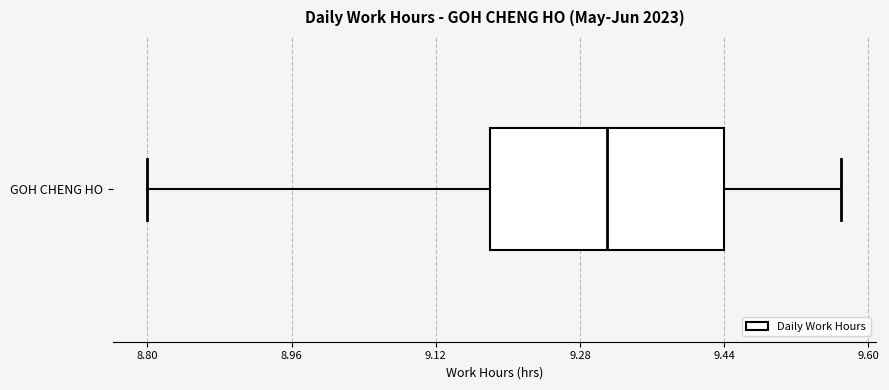

Transcribe this box plot: give where the median line is, the range the box spans, and where the two whiskers end, as read against the x-axis. The values are not printed on the chart, so give them approximately, as read against the axis.

median 9.32, box 9.18 to 9.44, whiskers 8.80 to 9.58